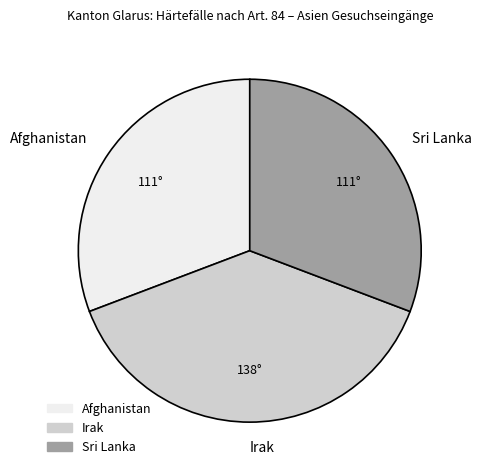

Is the sum of Afghanistan and Irak greater than half?

Yes